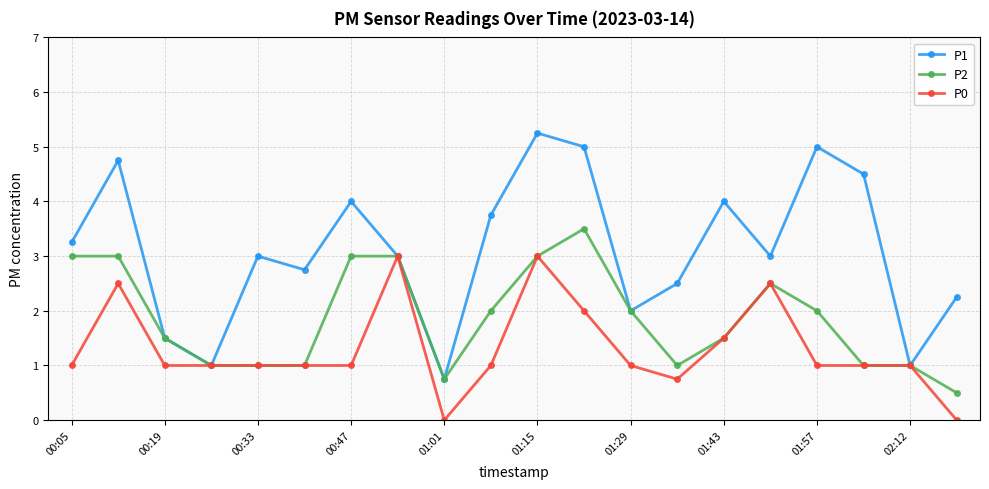

List the series in order of their peak value, lowest first.

P0, P2, P1